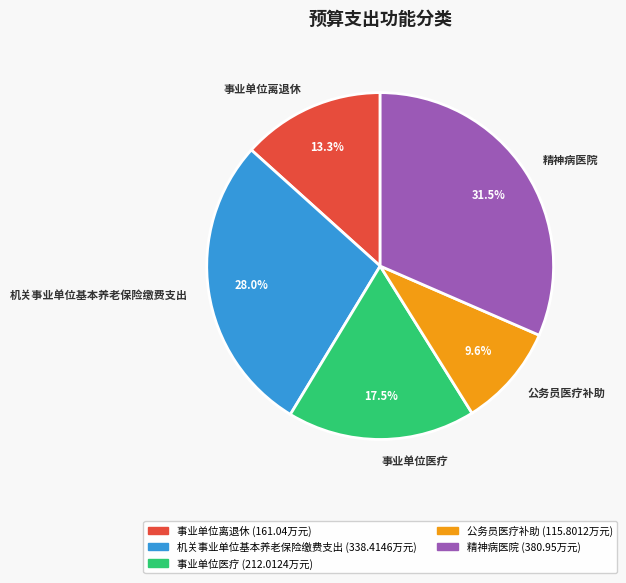

The 公务员医疗补助 slice represents 10% of the pie. True or false?

True